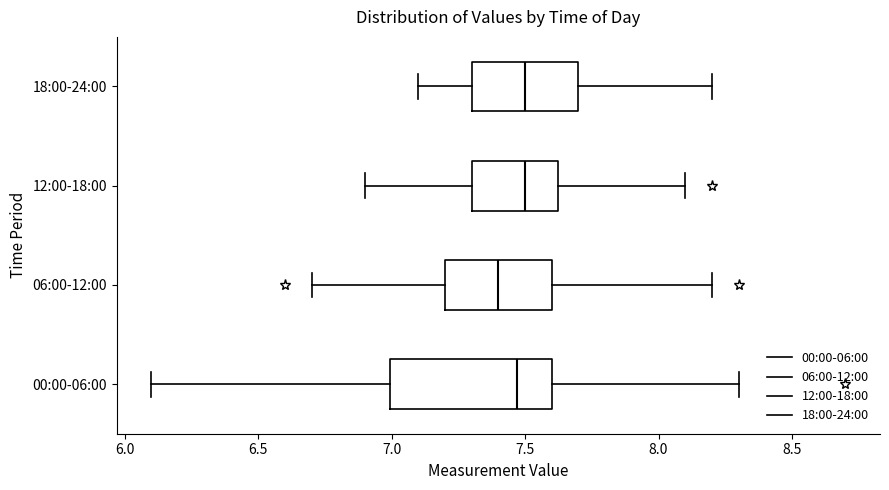

Reading bottom to top, read every box against the x-axis: the position of its median line, the range the box covers, and the ends of its whiskers. The values are not printed on the chart, so give them approximately, as read against the axis.

00:00-06:00: median 7.45, box 7.00 to 7.60, whiskers 6.10 to 8.30
06:00-12:00: median 7.40, box 7.20 to 7.60, whiskers 6.70 to 8.20
12:00-18:00: median 7.50, box 7.30 to 7.65, whiskers 6.90 to 8.10
18:00-24:00: median 7.50, box 7.30 to 7.70, whiskers 7.10 to 8.20